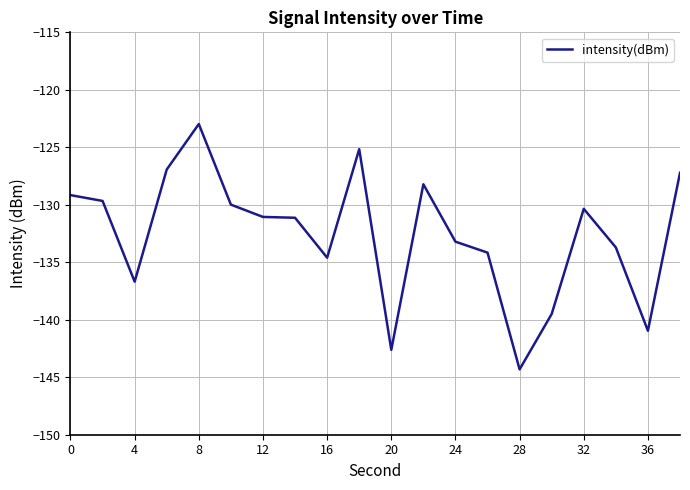

Reading left to right, list all the values displayed in this chart.

-129.2	-129.7	-136.7	-126.9	-123.0	-130.0	-131.1	-131.1	-134.6	-125.2	-142.6	-128.2	-133.2	-134.2	-144.3	-139.5	-130.4	-133.7	-141.0	-127.2